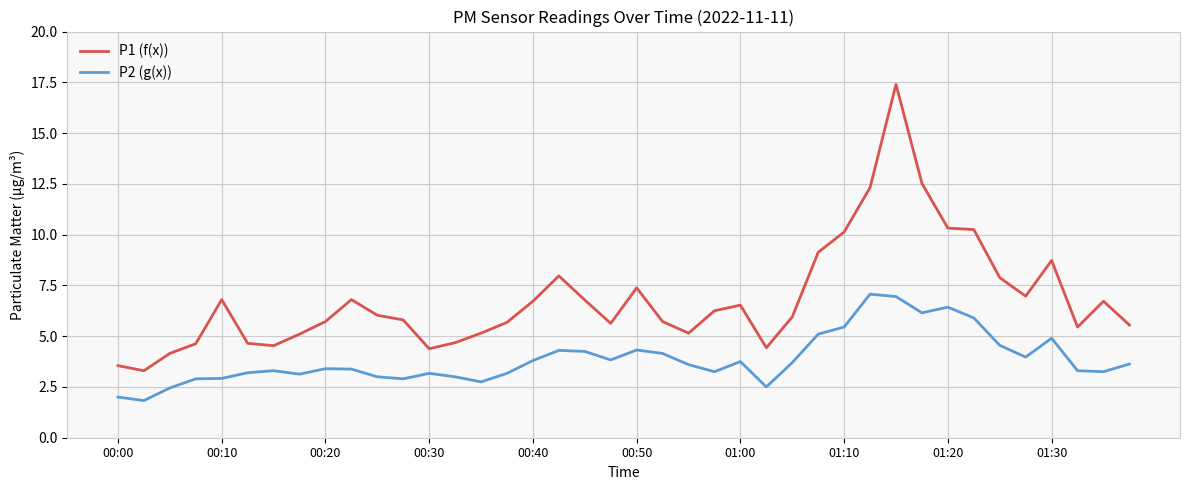

What is the greatest value displayed?

17.4